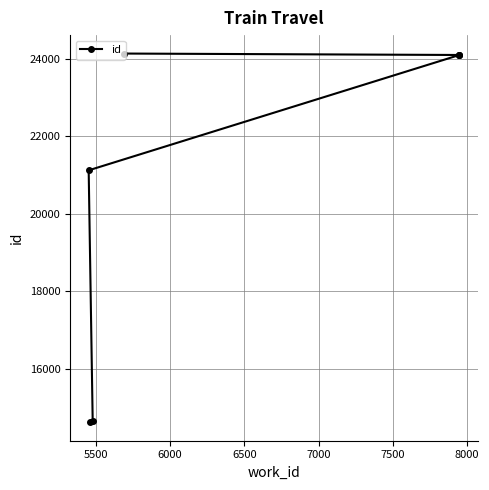

What is the difference between the maximum and minimum values?

9524